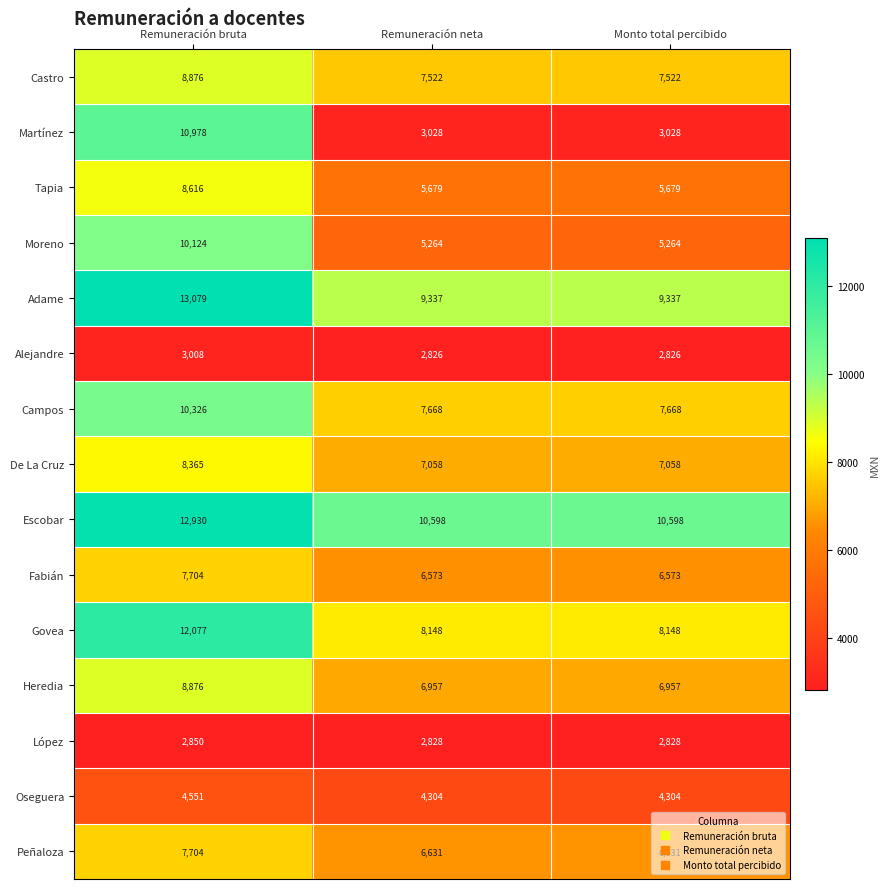

How many series are shown in this chart?

15